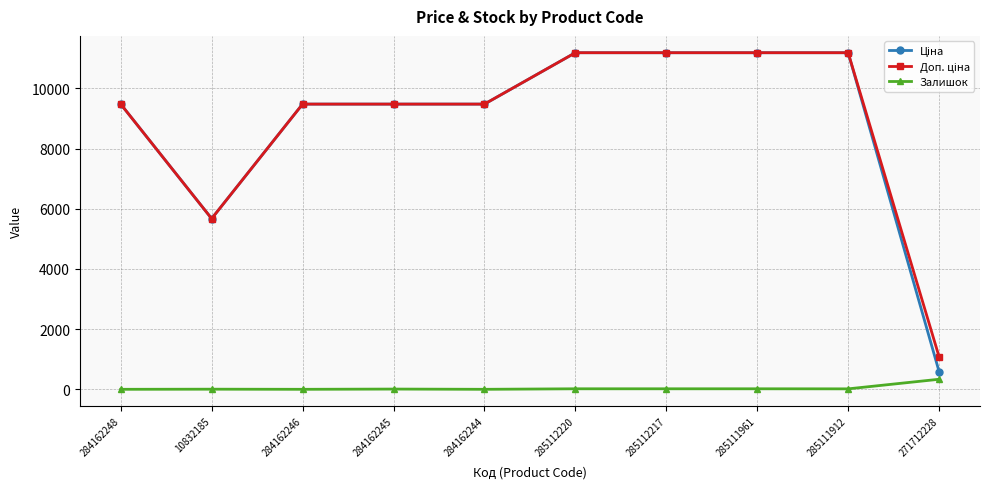

Read the Залишок value at 285112217.

17.0